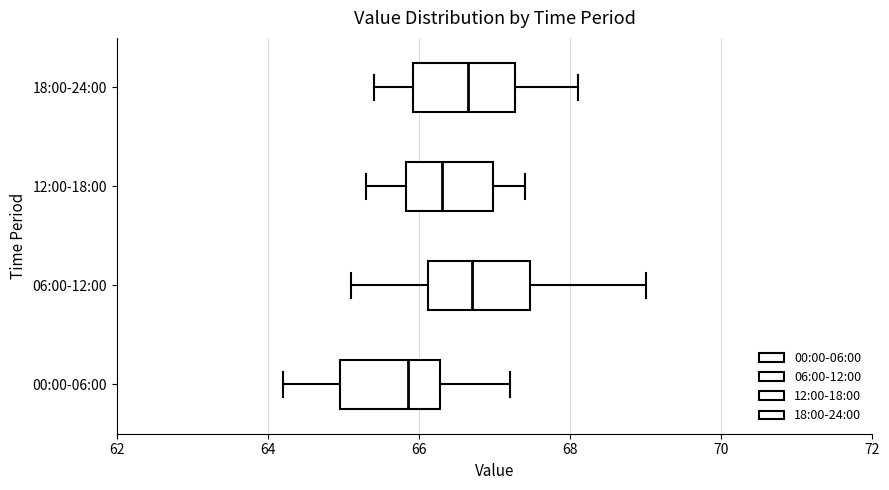

Where is the right edge of the box for 12:00-18:00 on the x-axis? The values are not printed on the chart, so give them approximately, as read against the axis.

67.0